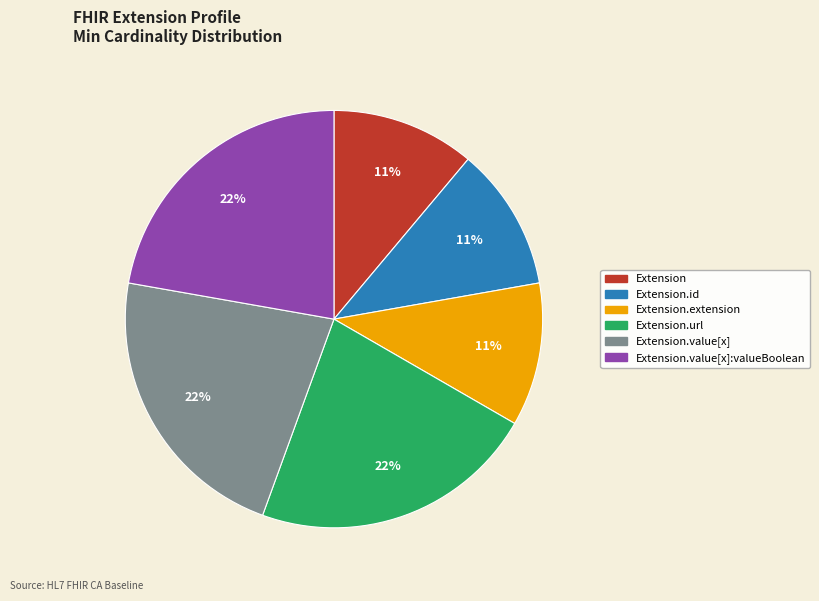

Is there a majority slice in this chart?

No